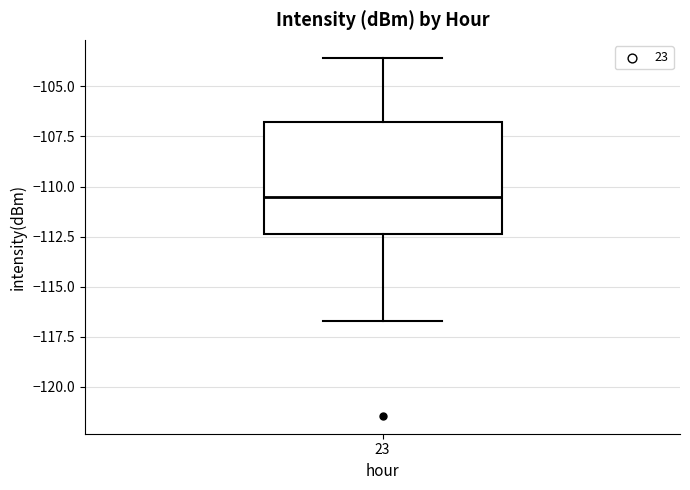

Read this box plot against the y-axis: the position of the median line, the range covered by the box, and the ends of both whiskers. The values are not printed on the chart, so give them approximately, as read against the axis.

median -110.5, box -112.5 to -107.0, whiskers -116.5 to -103.5